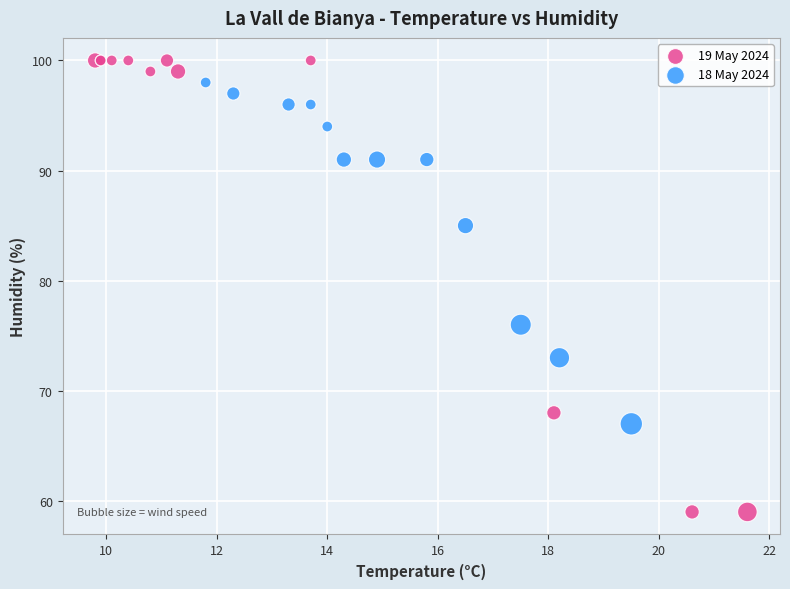

What are all the series names shown in the legend?

19 May 2024, 18 May 2024